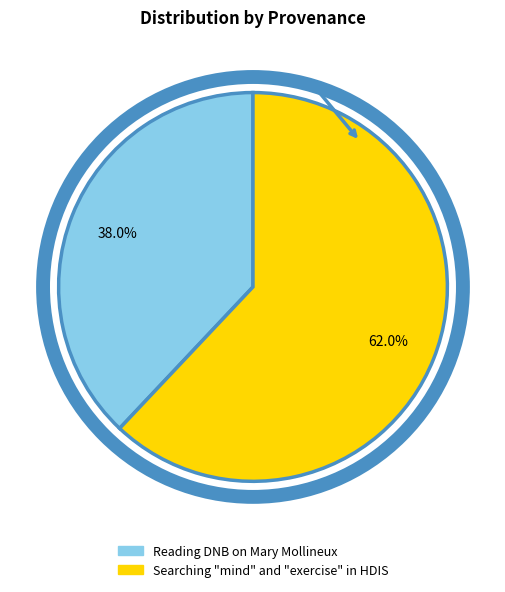

Which category has the biggest portion of the pie?

Searching "mind" and "exercise" in HDIS